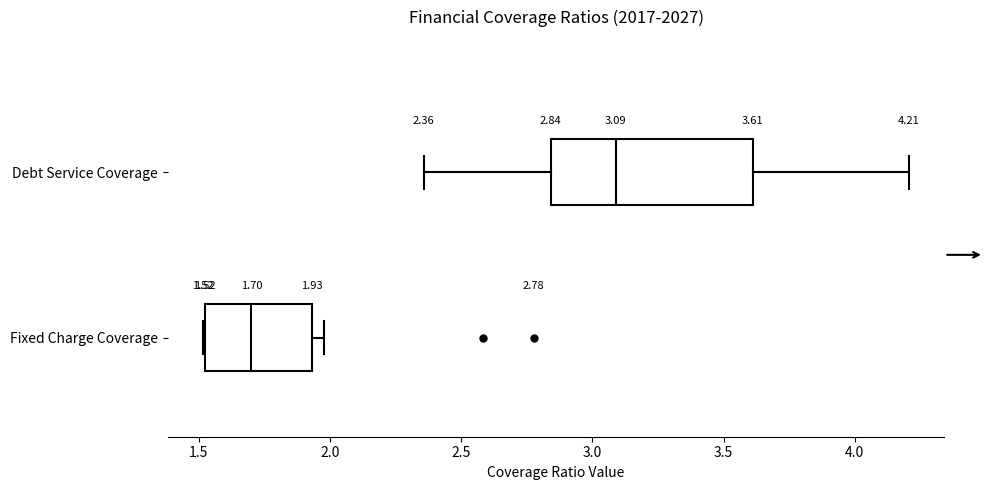

Comparing the boxes themselves (not the whiskers), which one is the widest?

Debt Service Coverage